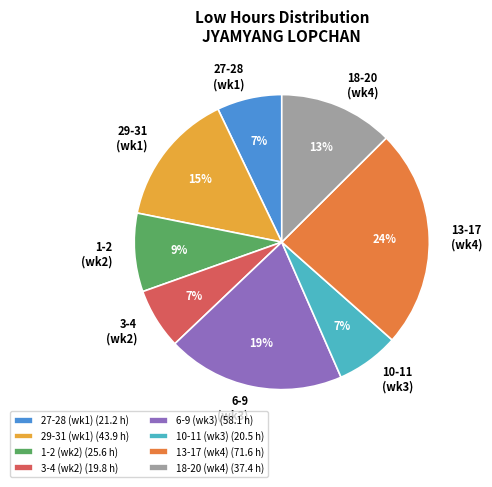

True or false: 3-4 (wk2) (19.8 h) accounts for 17% of the total.

False